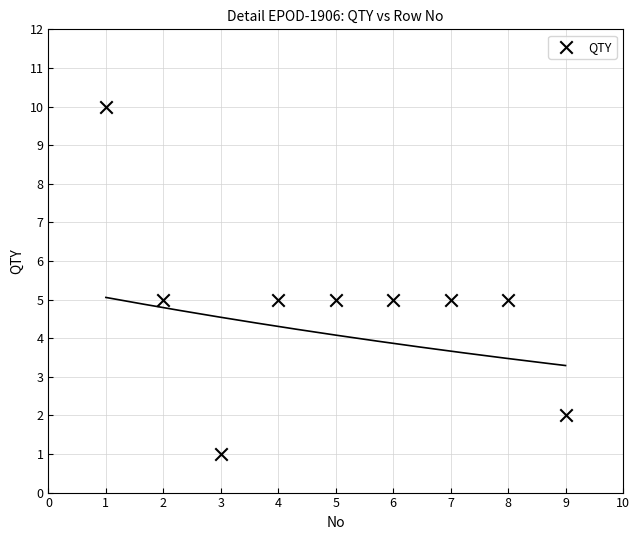

What is the average X value?

5